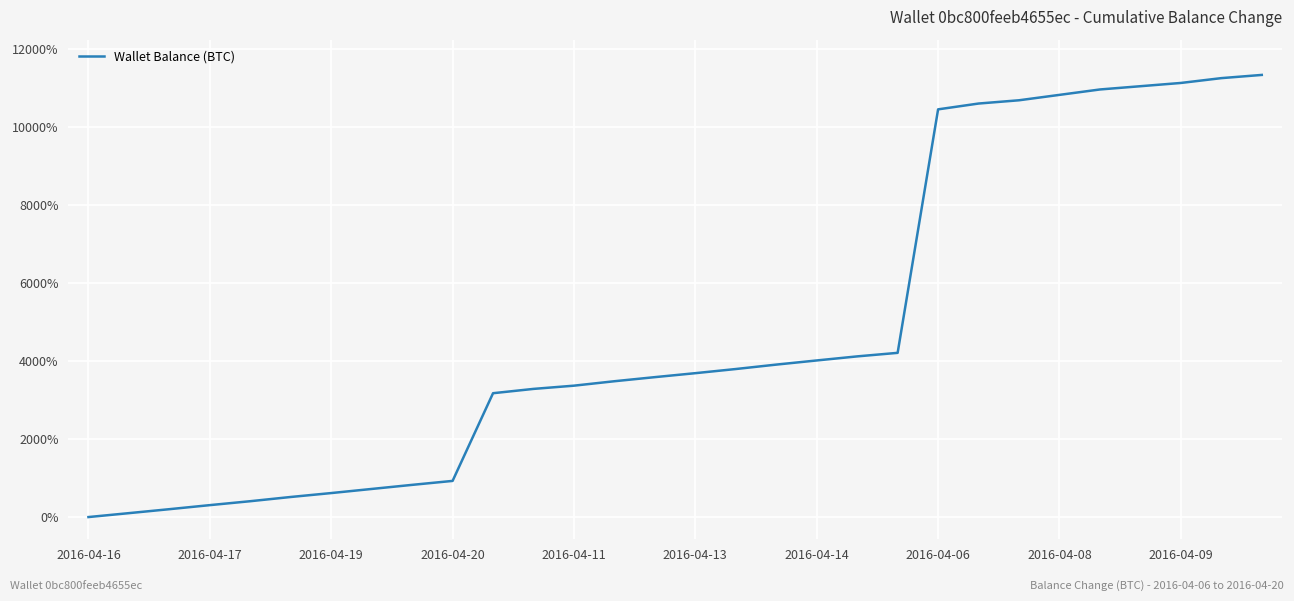

What is the difference between the maximum and minimum values?

11339.6